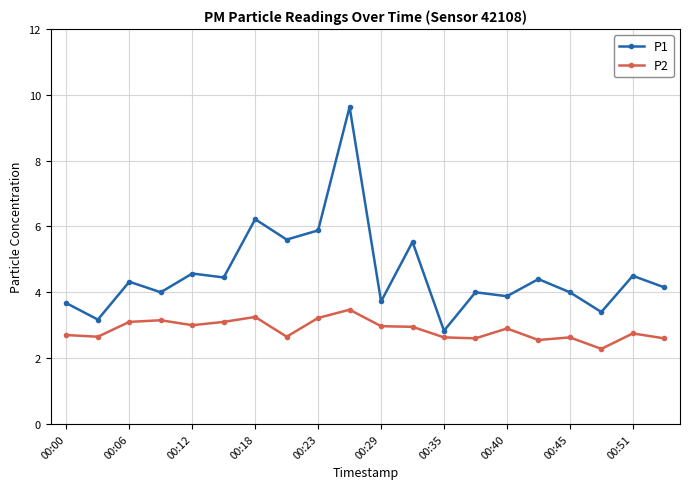

What is the difference between the maximum and second lowest values in the P2 series?

0.9